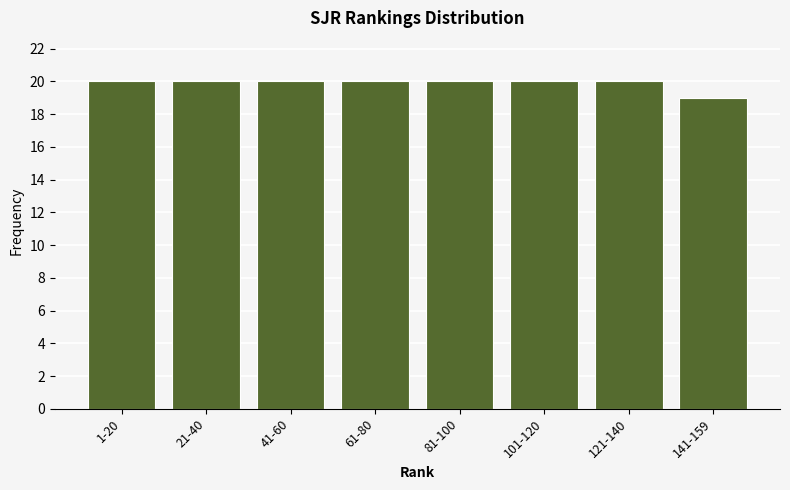

Reading right to left, list all the values displayed in this chart.

141-159=19	121-140=20	101-120=20	81-100=20	61-80=20	41-60=20	21-40=20	1-20=20